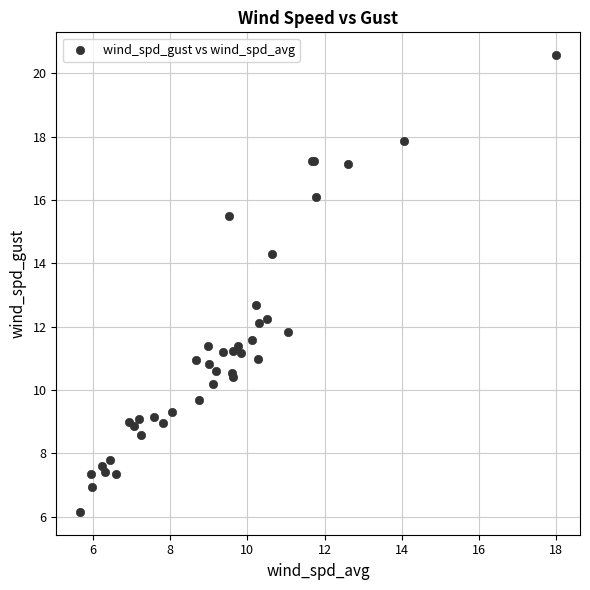

What Y value in the scatter plot is closest to 13?

12.7